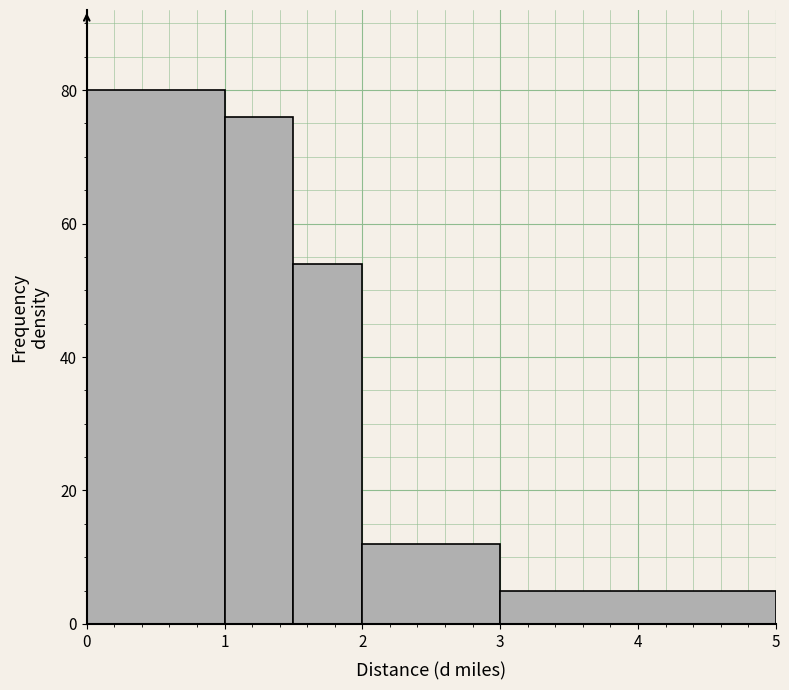

Reading left to right, transcribe this chart: for each bar, give the range it covers on the x-axis and its height. The values are not printed on the chart, so give them approximately, as read against the axis.

0.0 to 1.0: 80
1.0 to 1.5: 76
1.5 to 2.0: 54
2.0 to 3.0: 12
3.0 to 5.0: 6